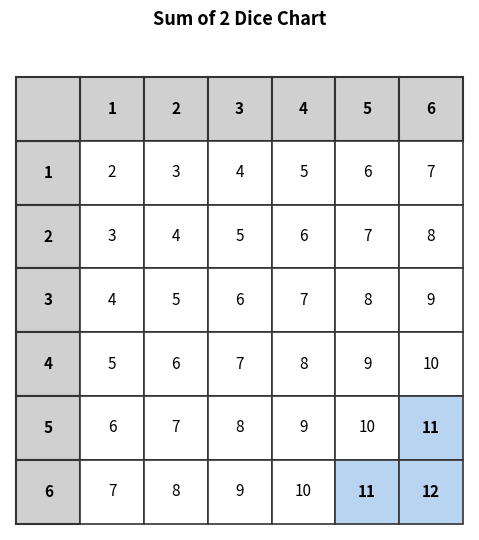

Read the 3 value at 6.

9